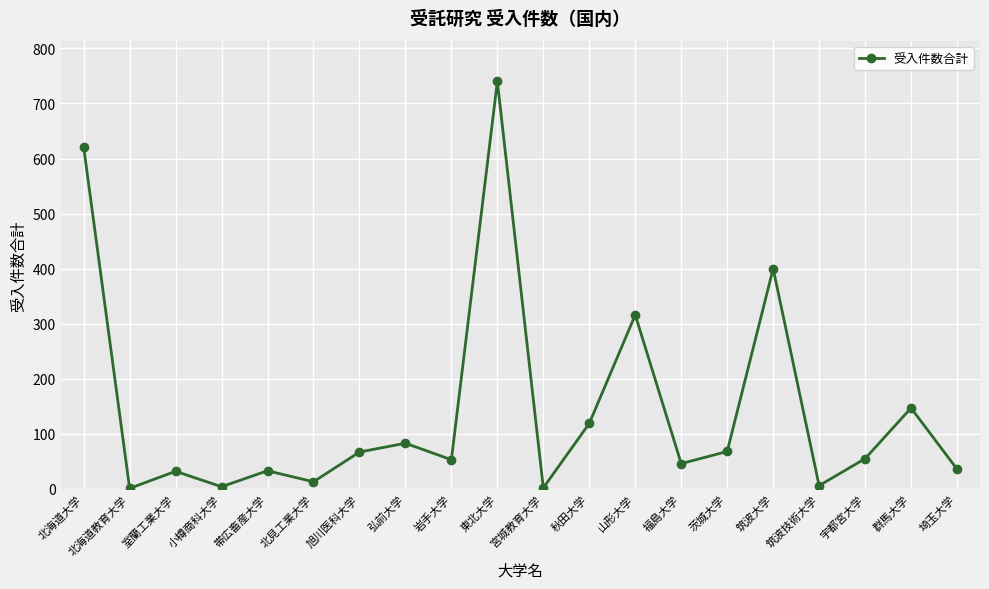

Is it true that the value at 山形大学 is 316?

True